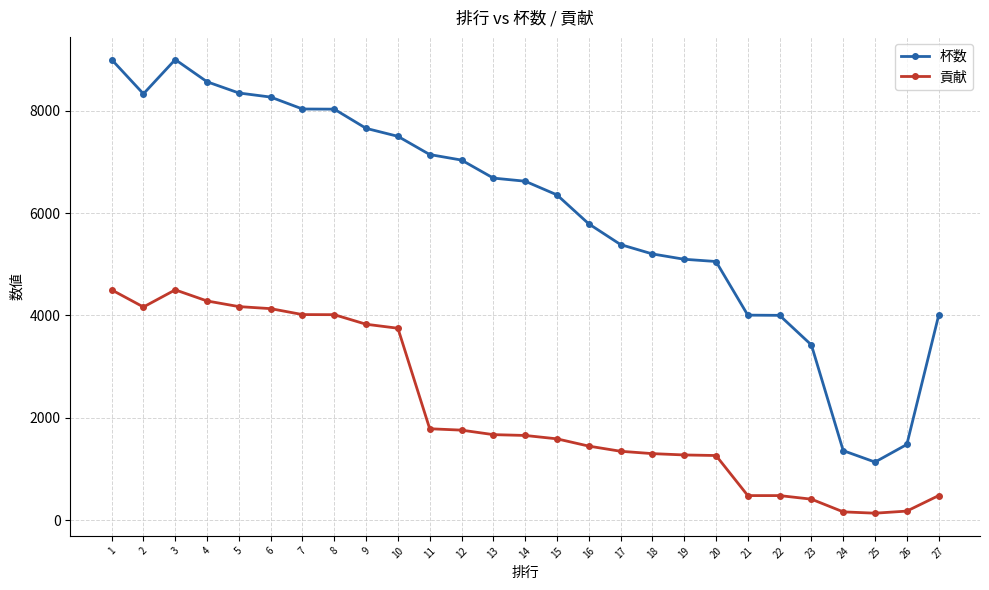

How many values in the 杯数 series are below 6623?

13